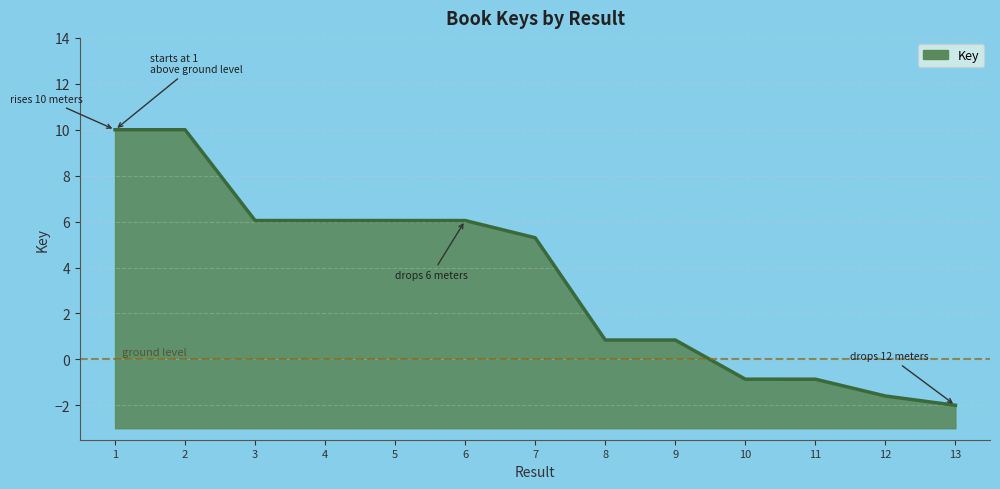

How many positive values are there?

9